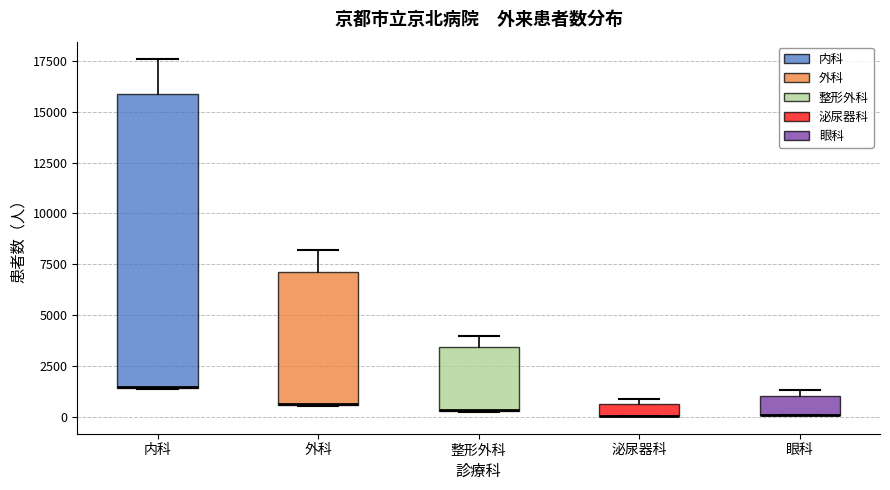

Where does the upper whisker of the box for 整形外科 end on the y-axis? The values are not printed on the chart, so give them approximately, as read against the axis.

4000